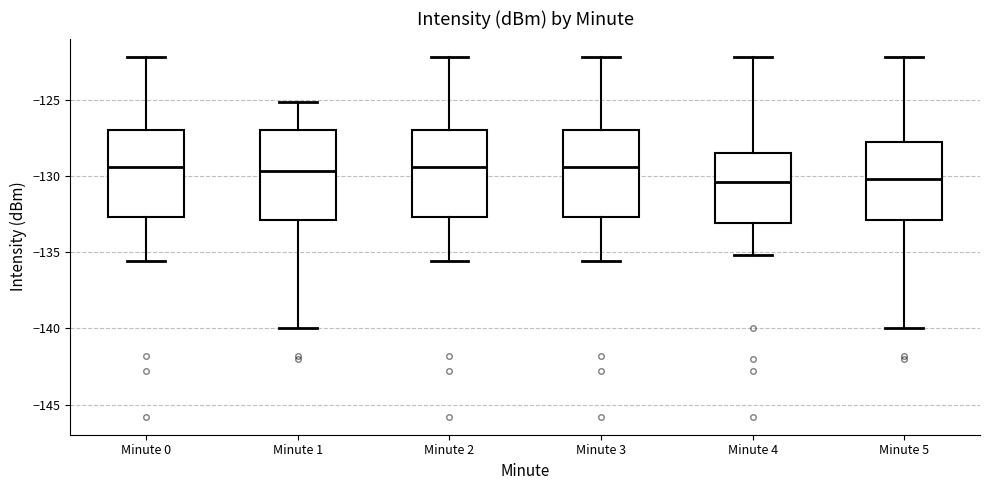

Reading left to right, transcribe this box plot: for each box, give where its median line is, the range the box spans, and where its two whiskers end, as read against the y-axis. The values are not printed on the chart, so give them approximately, as read against the axis.

Minute 0: median -129.5, box -132.5 to -127.0, whiskers -135.5 to -122.0
Minute 1: median -129.5, box -133.0 to -127.0, whiskers -140.0 to -125.0
Minute 2: median -129.5, box -132.5 to -127.0, whiskers -135.5 to -122.0
Minute 3: median -129.5, box -132.5 to -127.0, whiskers -135.5 to -122.0
Minute 4: median -130.5, box -133.0 to -128.5, whiskers -135.0 to -122.0
Minute 5: median -130.0, box -133.0 to -128.0, whiskers -140.0 to -122.0